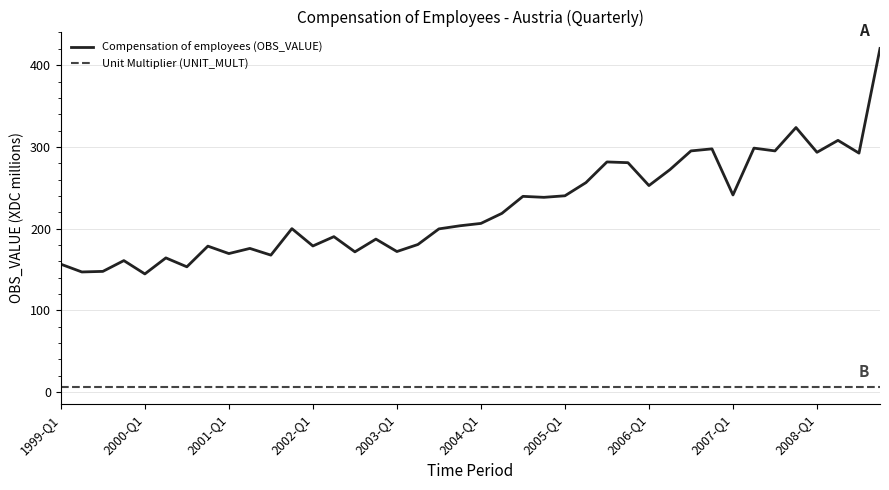

What is the maximum value shown in the chart?

420.4